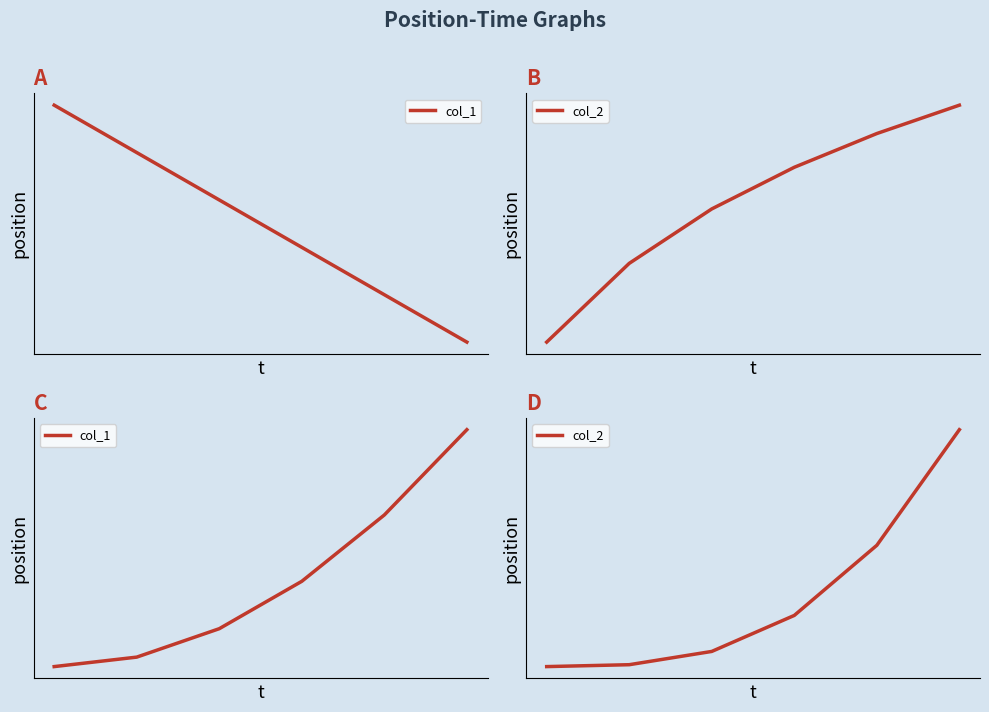

List the labels in order of col_2 value, largest first.

5, 4, 3, 2, 1, 0